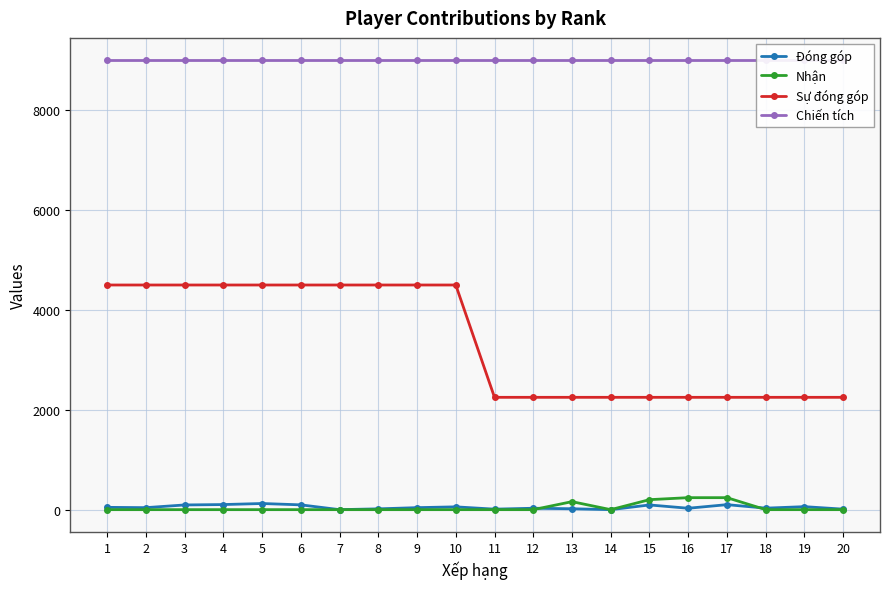

Where is the first local maximum for Đóng góp?

5